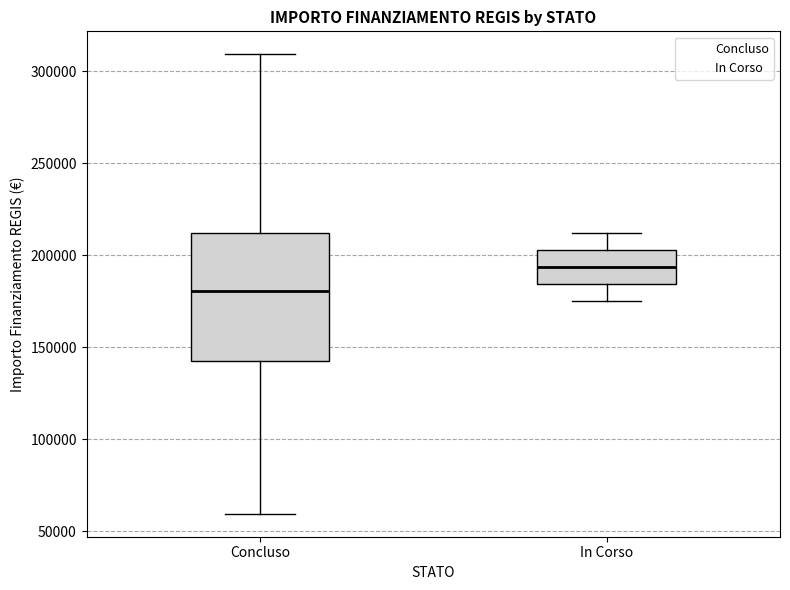

Reading left to right, read every box against the y-axis: the position of its median line, the range the box covers, and the ends of its whiskers. The values are not printed on the chart, so give them approximately, as read against the axis.

Concluso: median 180000, box 145000 to 210000, whiskers 60000 to 310000
In Corso: median 195000, box 185000 to 205000, whiskers 175000 to 210000